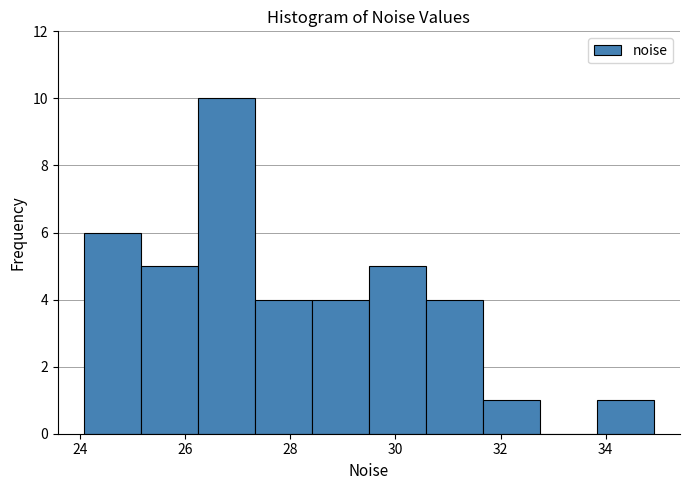

Reading left to right, transcribe this chart: for each bar, give the range it covers on the x-axis and its height. Neither the bar edges nor the heights are printed on the chart, so give them approximately, as read against the axes.

24.0 to 25.2: 6
25.2 to 26.2: 5
26.2 to 27.4: 10
27.4 to 28.4: 4
28.4 to 29.4: 4
29.4 to 30.6: 5
30.6 to 31.6: 4
31.6 to 32.8: 1
32.8 to 33.8: 0
33.8 to 35.0: 1